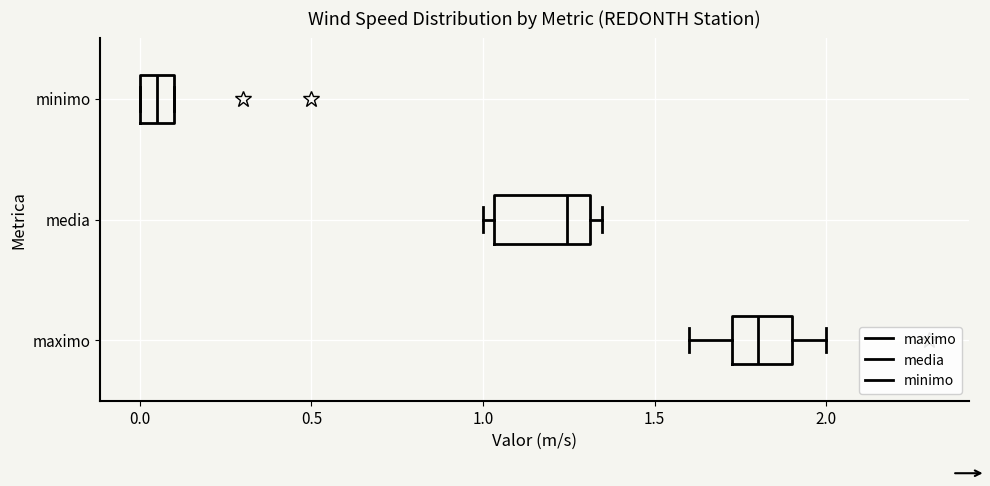

Which box's median line is the furthest to the right?

maximo